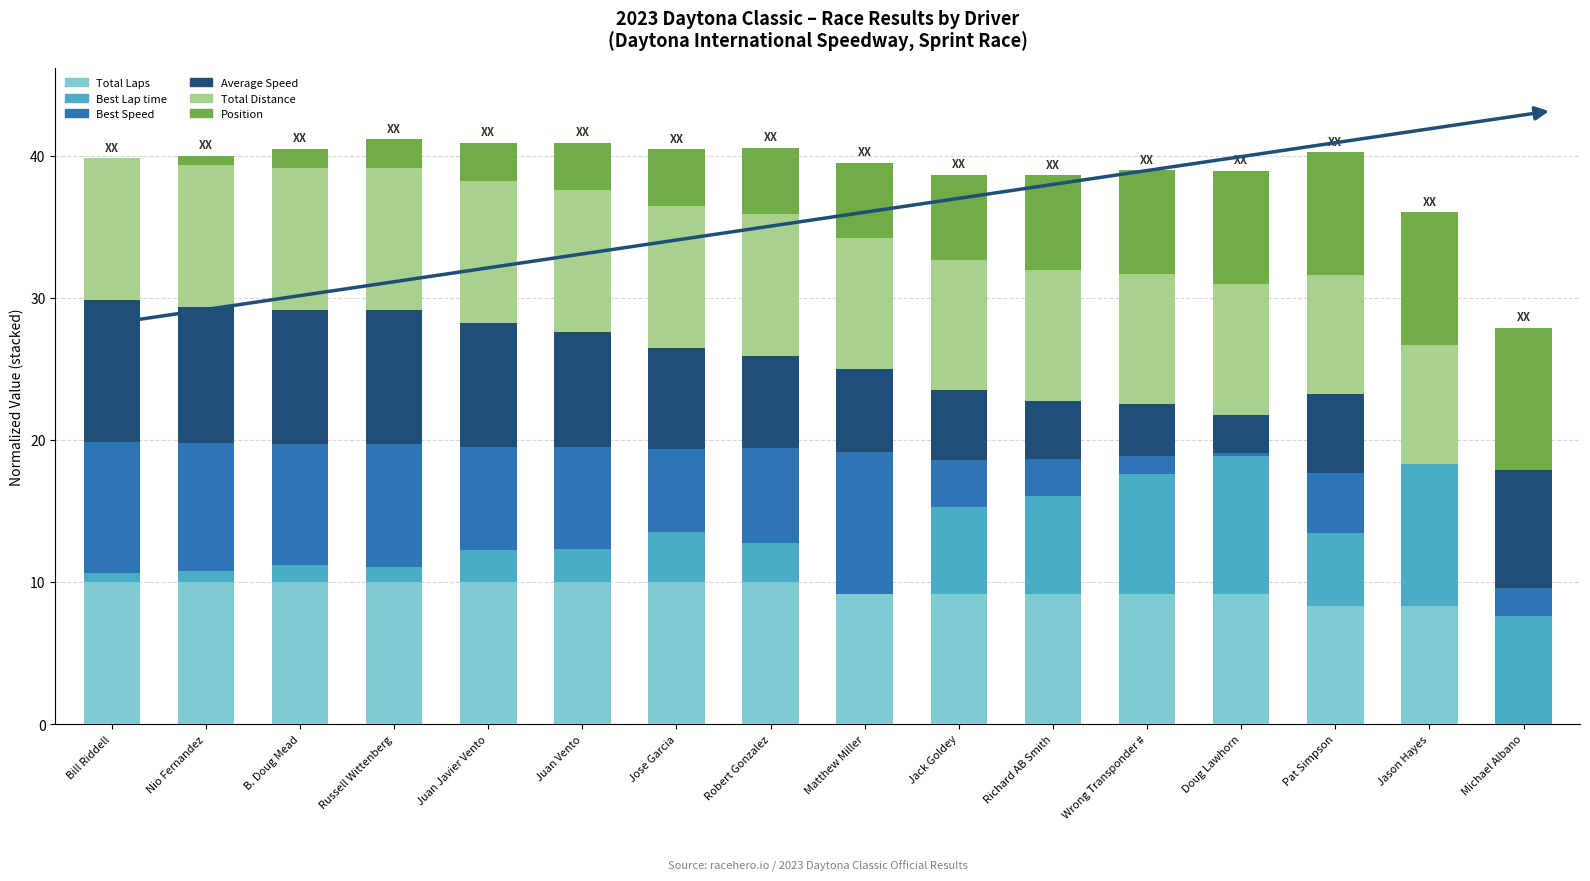

Is it true that Total Laps equals 16.9 at Juan Vento?

False